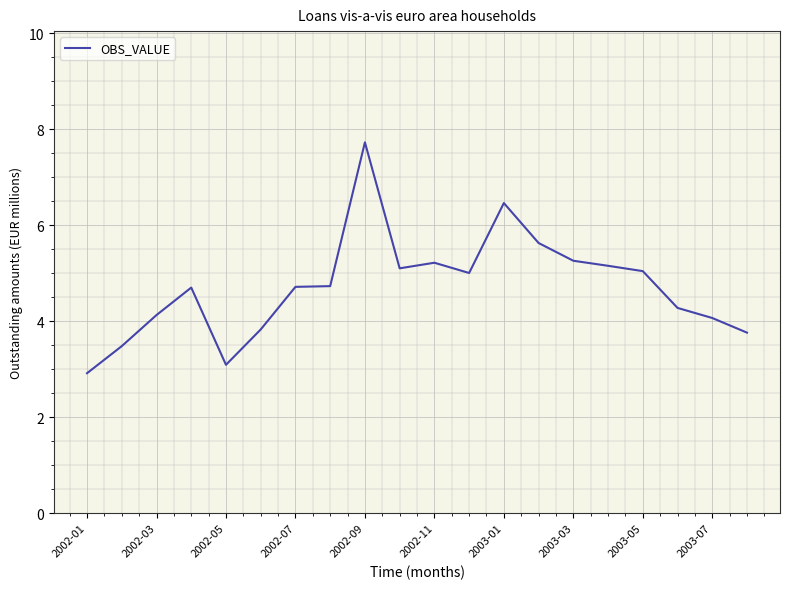

What is the smallest value displayed?

2.9